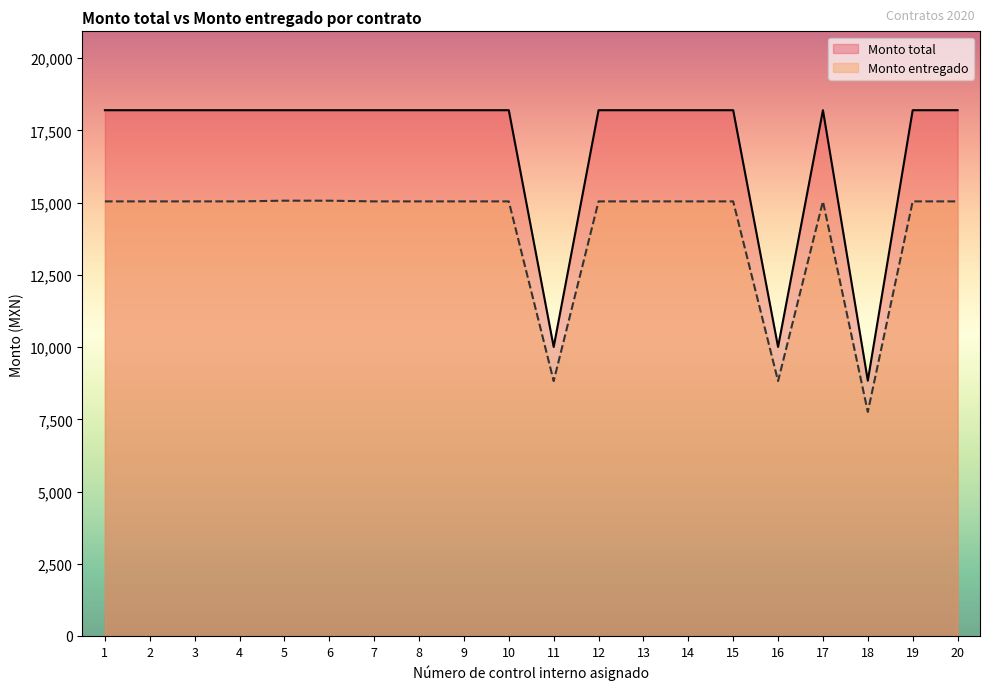

Rank the series by their average value, from lowest to highest.

Monto entregado, Monto total